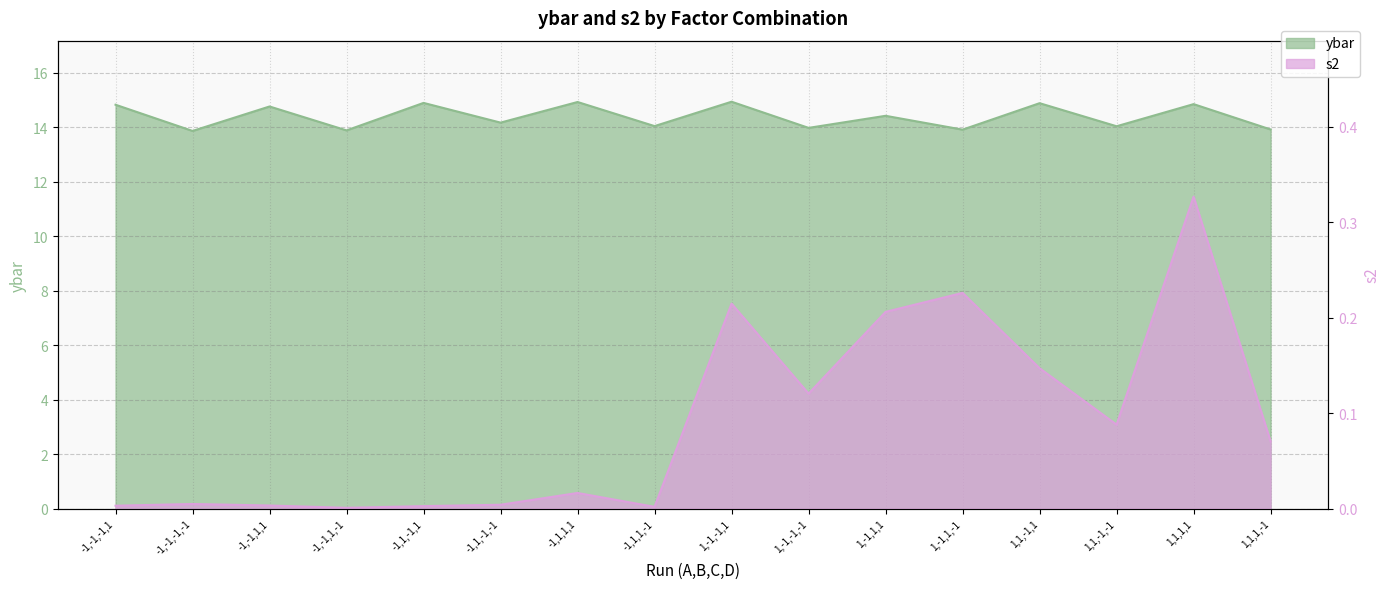

How many lines are shown in the chart?

2